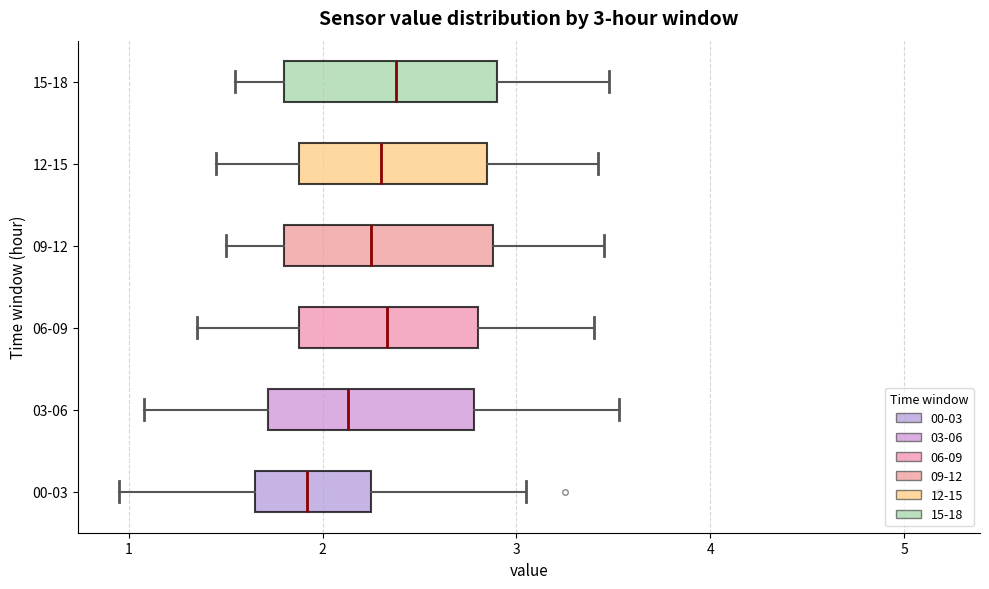

Which box has the furthest to the left median line?

00-03